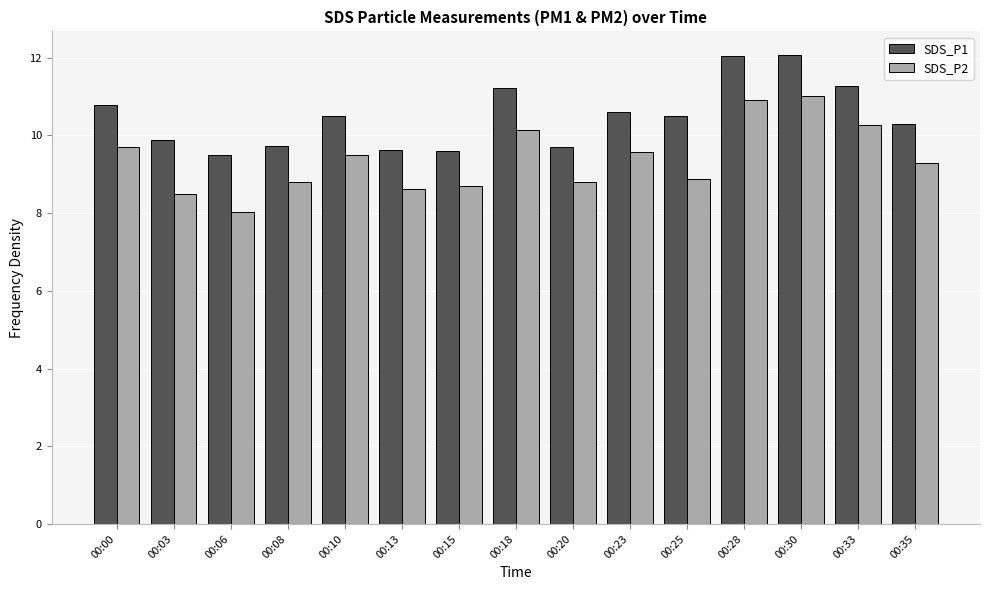

What is the maximum value shown in the chart?

12.1